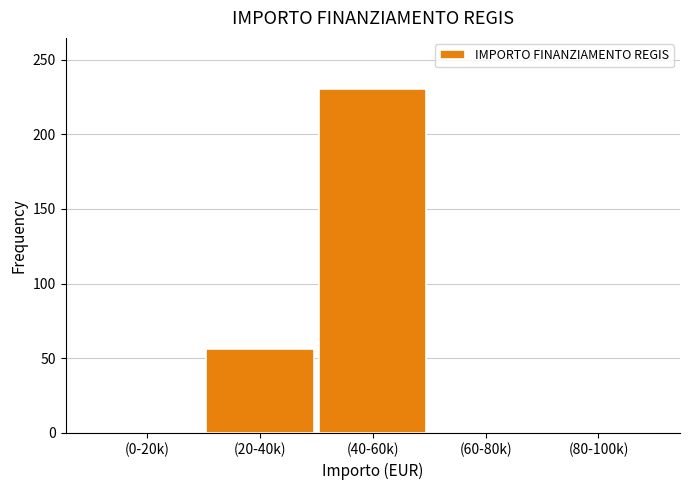

Reading left to right, extract all data points from this chart.

(0-20k)=0	(20-40k)=56	(40-60k)=230	(60-80k)=0	(80-100k)=0